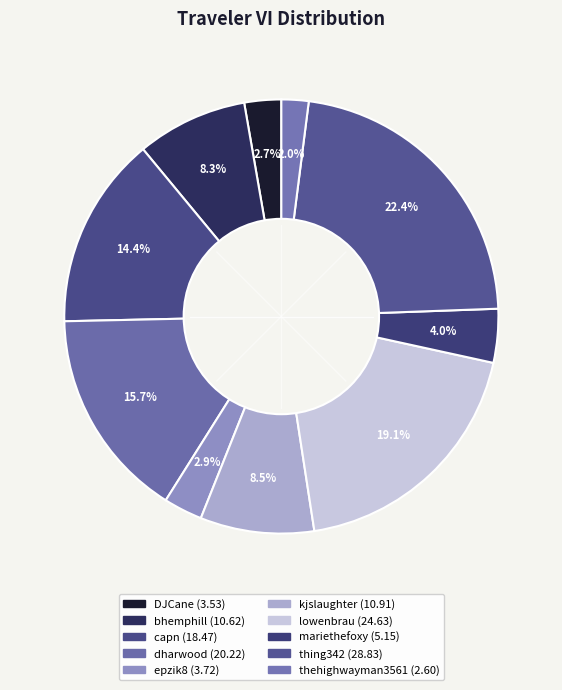

Which category has the biggest portion of the pie?

thing342